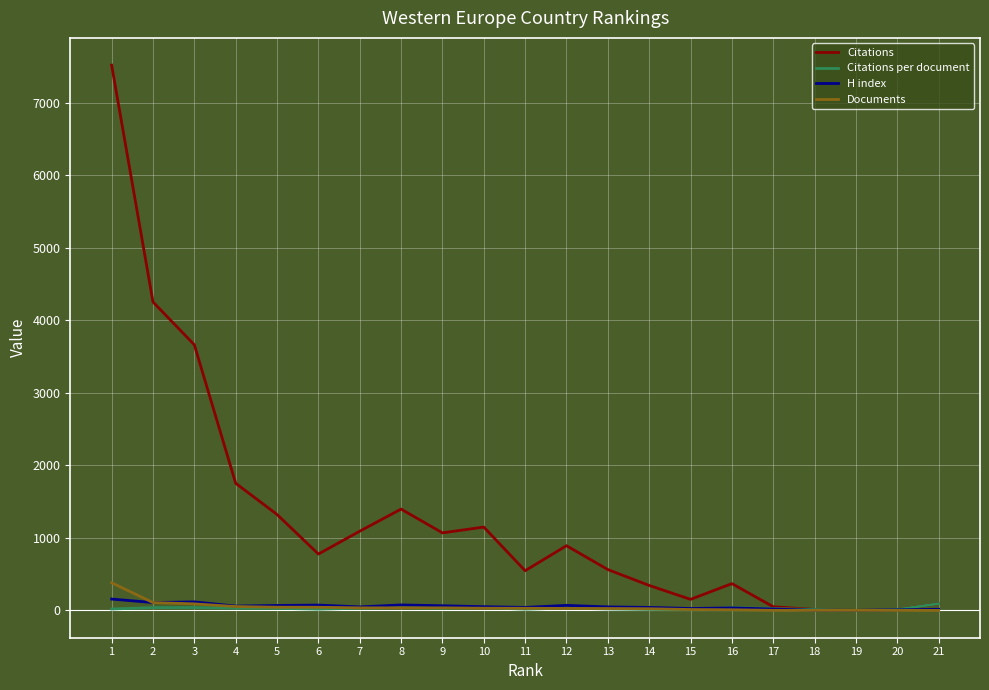

Between 1 and 6, which series saw the biggest shift?

Citations